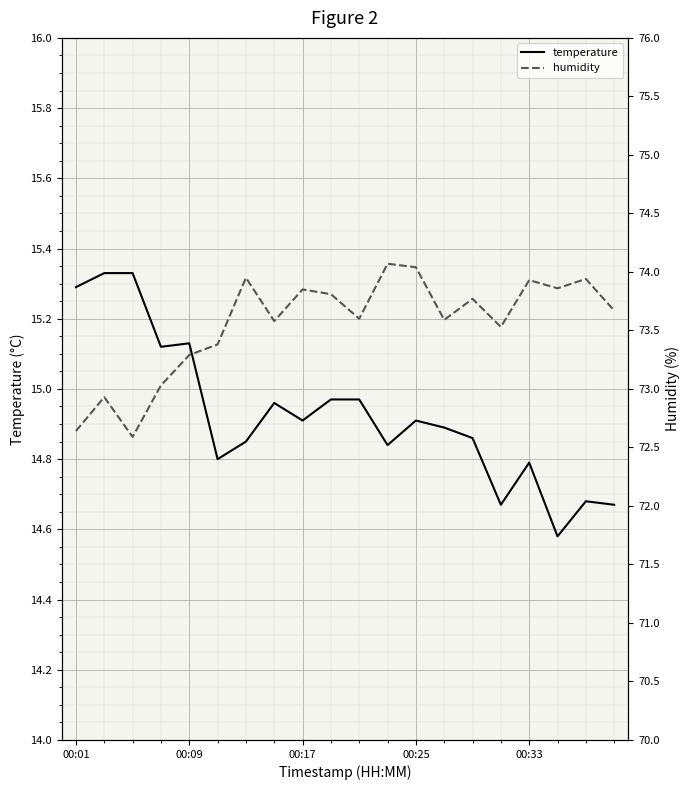

What is the minimum value for humidity?

72.6